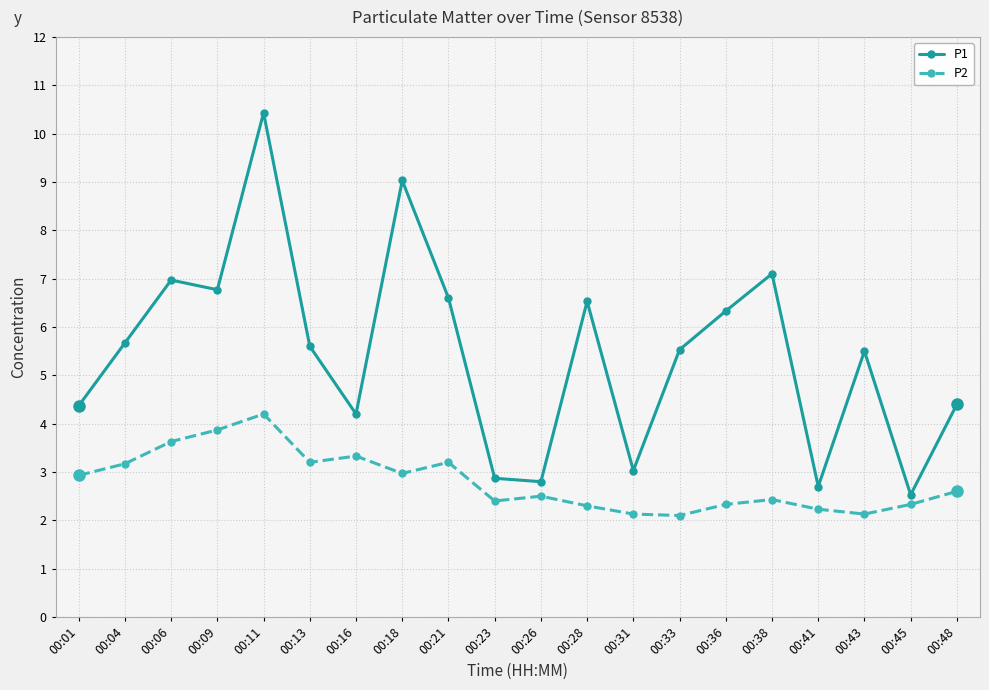

What is the value of the P2 point at the 2nd from the left?

3.2